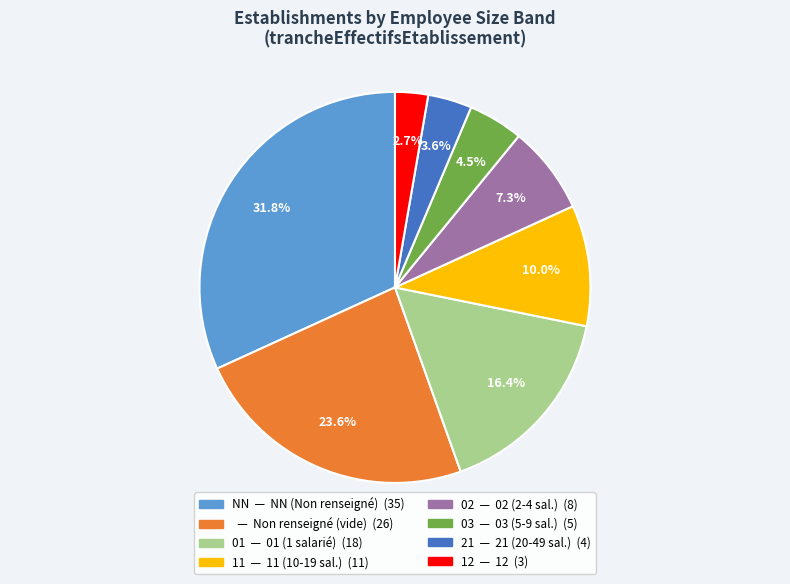

Is there a majority slice in this chart?

No